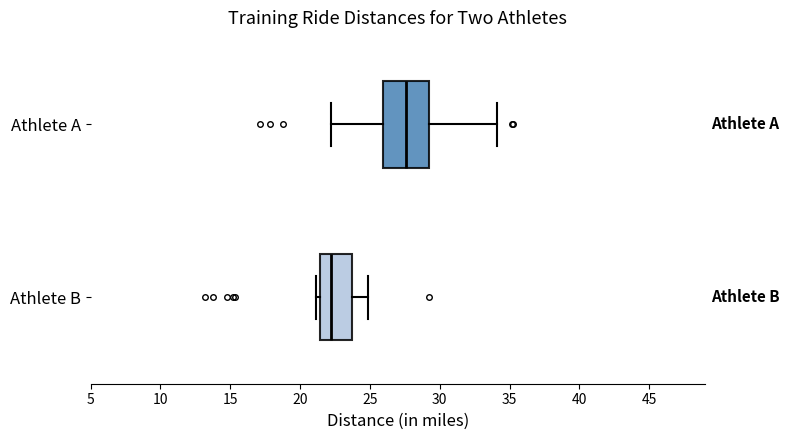

Which box is the widest, from its left edge to its right edge?

Athlete A